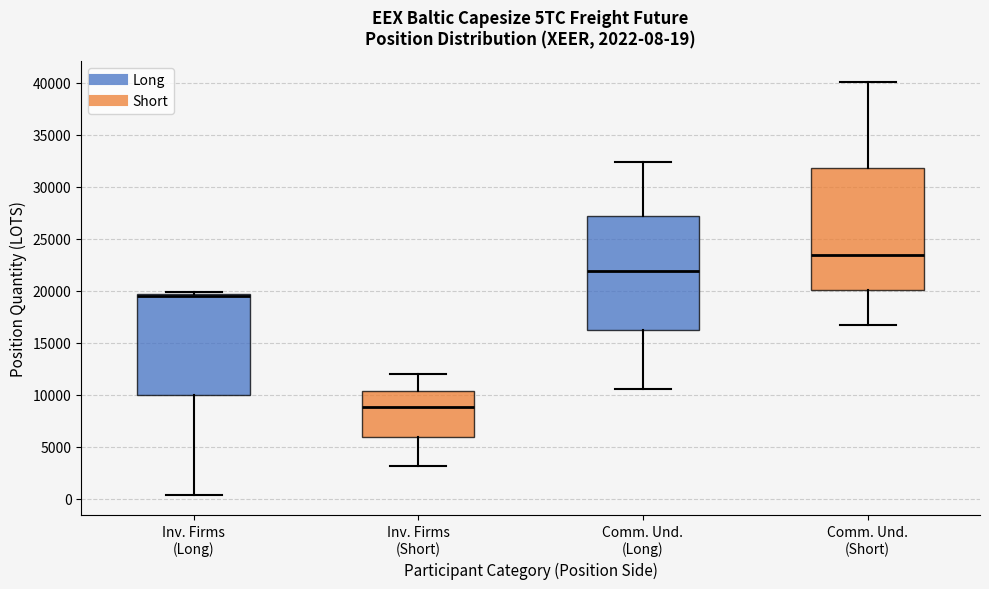

Which box is the tallest, from its lower edge to its upper edge?

Comm. Und. (Short)